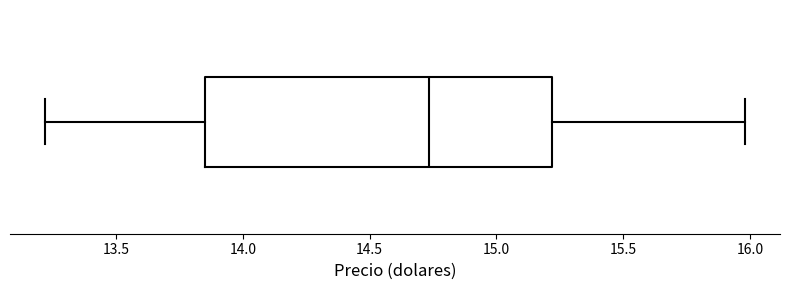

Read this box plot against the x-axis: the position of the median line, the range covered by the box, and the ends of both whiskers. The values are not printed on the chart, so give them approximately, as read against the axis.

median 14.75, box 13.85 to 15.20, whiskers 13.20 to 16.00